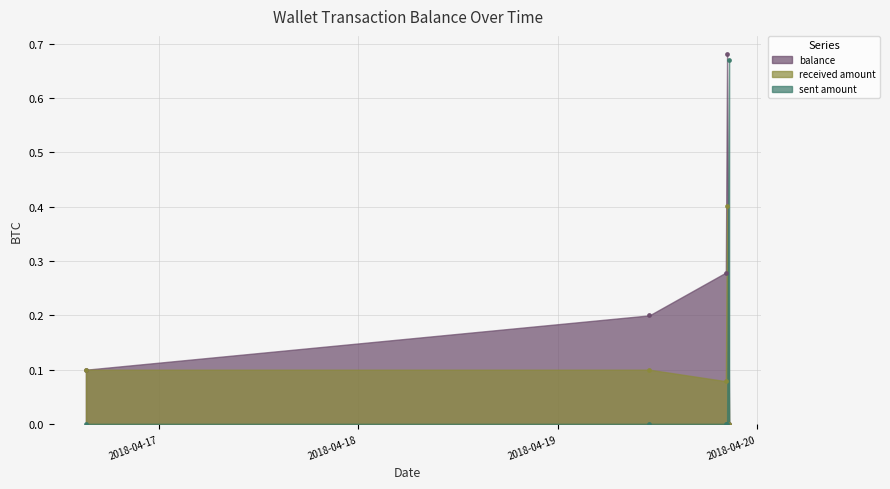

At how many categories does at least one series exceed 0?

5